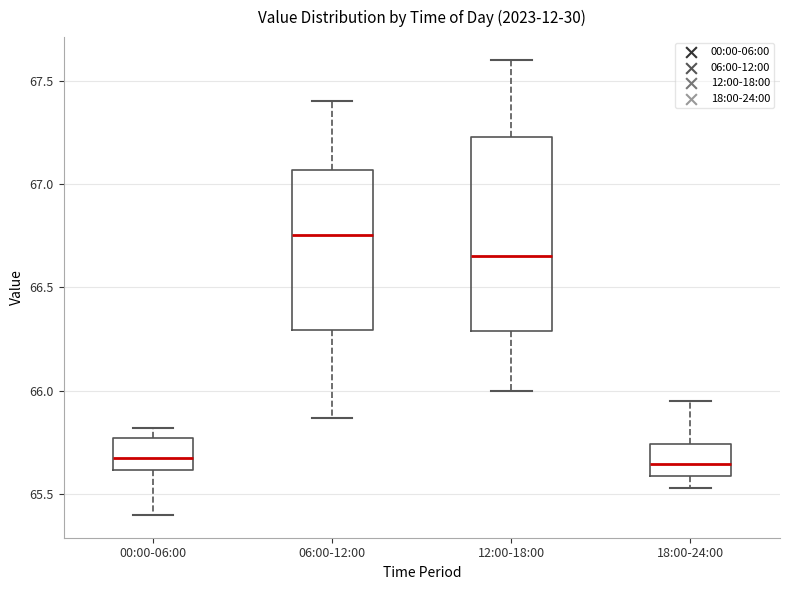

Which box is the tallest, from its lower edge to its upper edge?

12:00-18:00